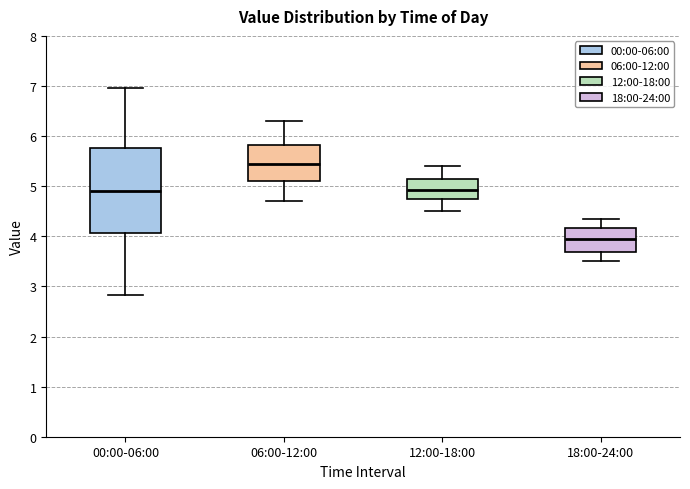

Comparing the boxes themselves (not the whiskers), which one is the tallest?

00:00-06:00